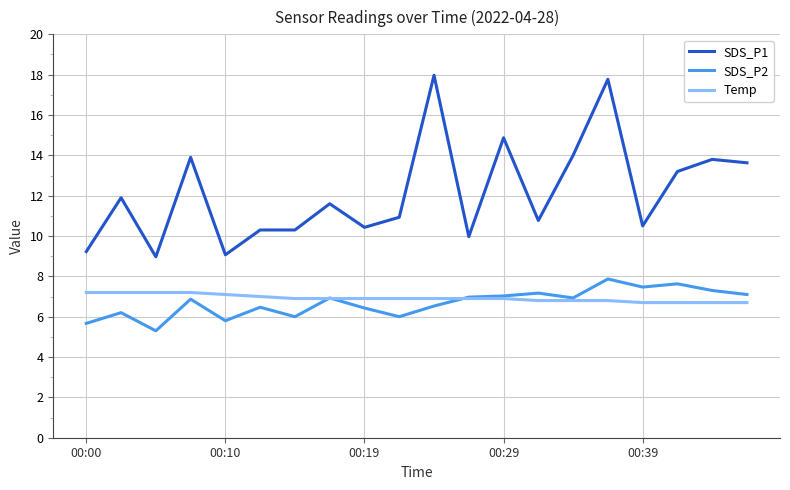

Is this an area chart (filled region under the line)?

No